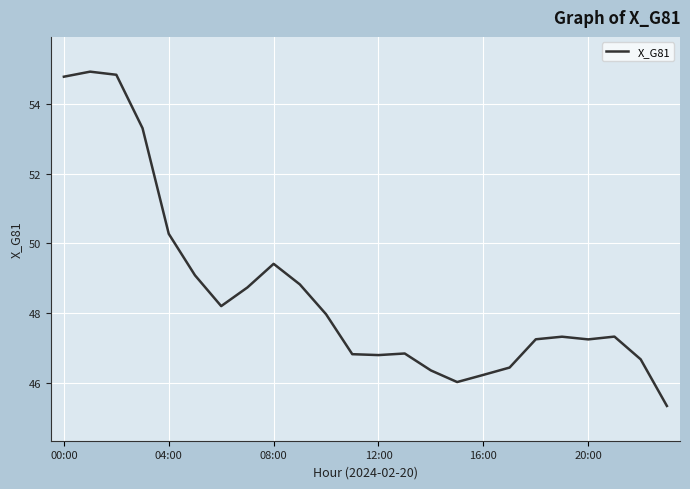

What is the difference between the maximum and minimum values?

9.6